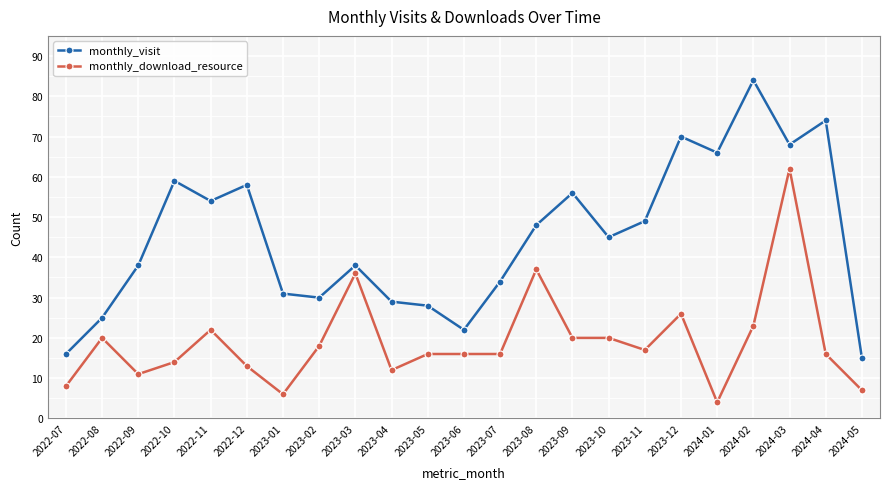

Which series has the widest spread of values?

monthly_visit